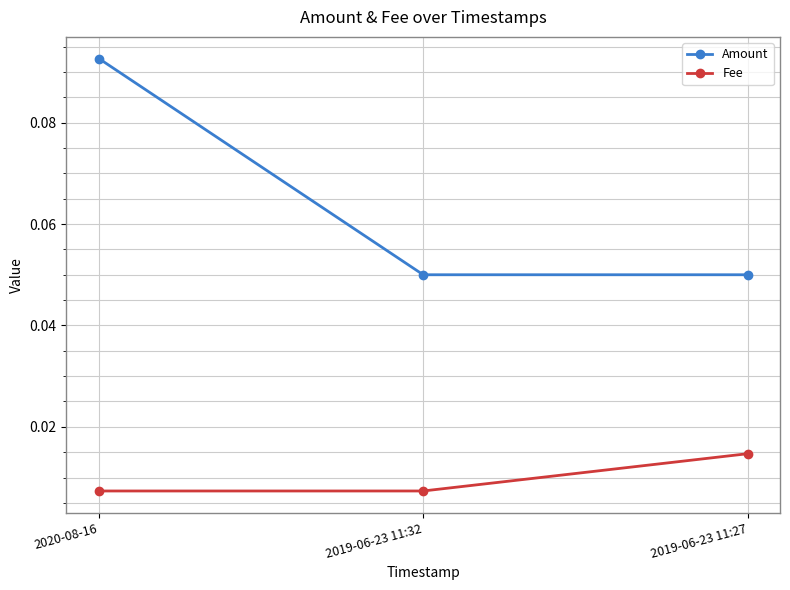

Count the Fee values in the range 0 to 1.

3